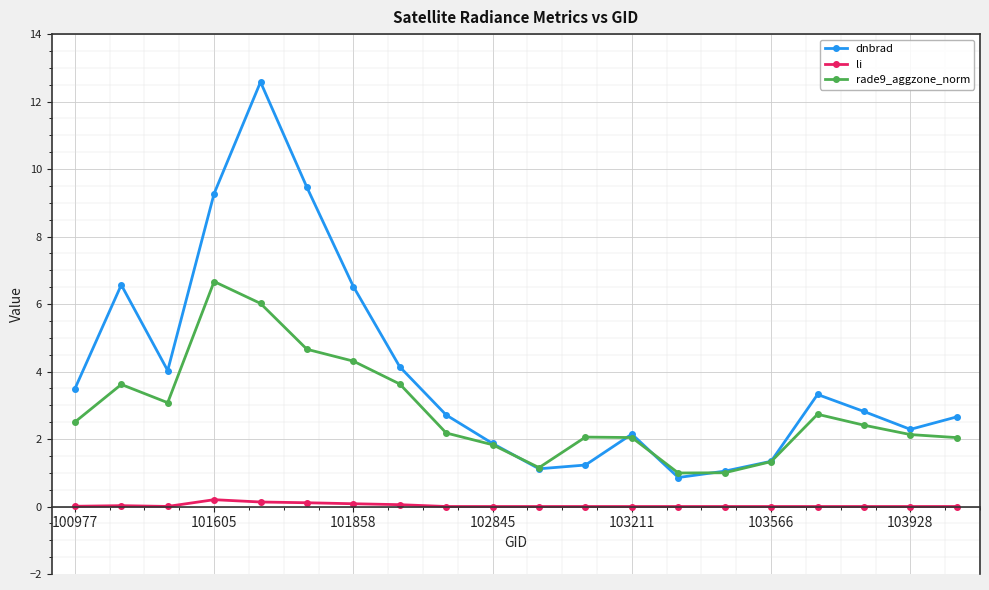

List the series in order of their peak value, lowest first.

li, rade9_aggzone_norm, dnbrad